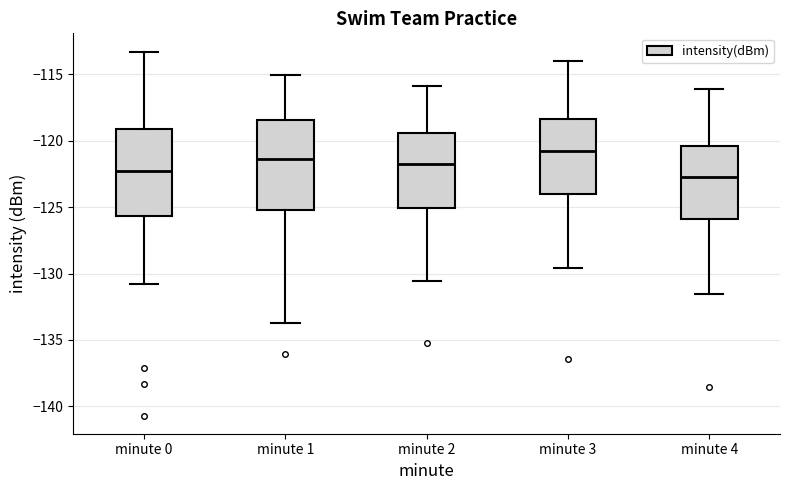

Which box's median line is the highest?

minute 3